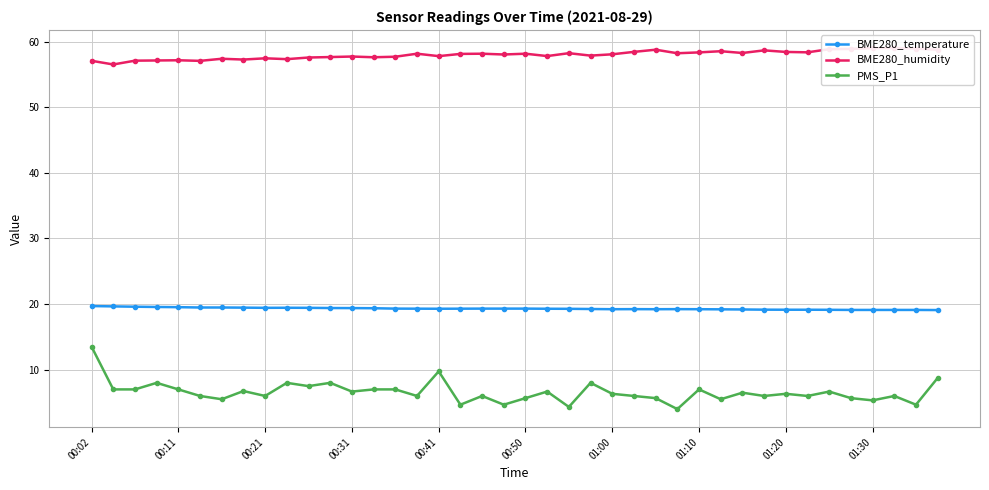

What is the difference between the maximum and minimum values in the PMS_P1 series?

9.5